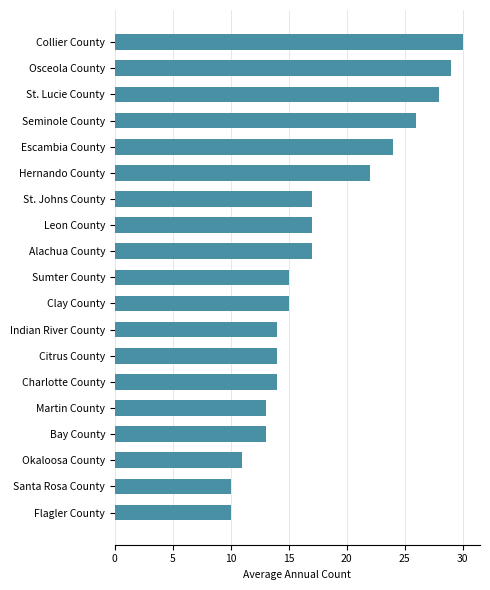

Which has a higher value, Sumter County or Collier County?

Collier County